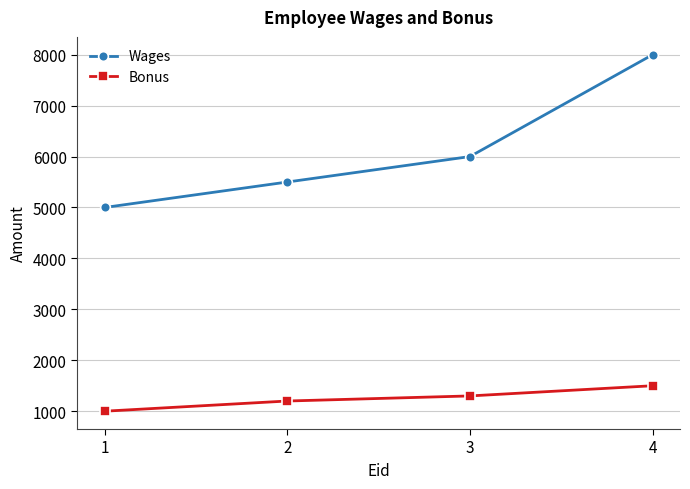

True or false: Bonus and Wages intersect in this chart.

False